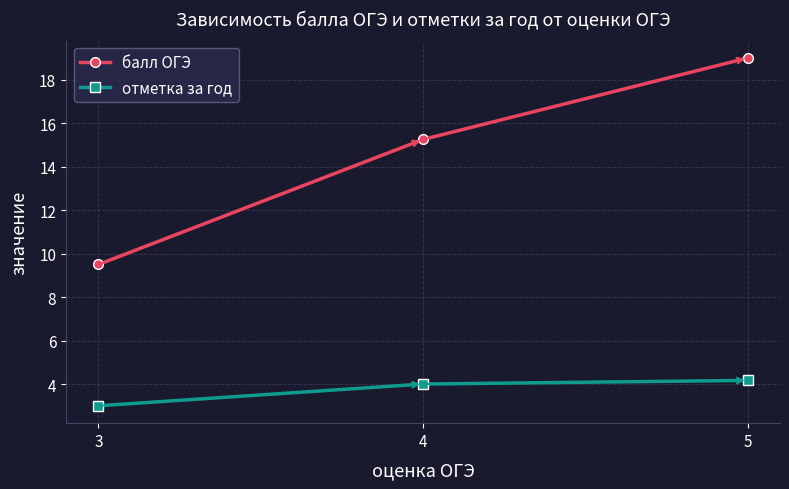

Which series changed the most between 4 and 5?

балл ОГЭ